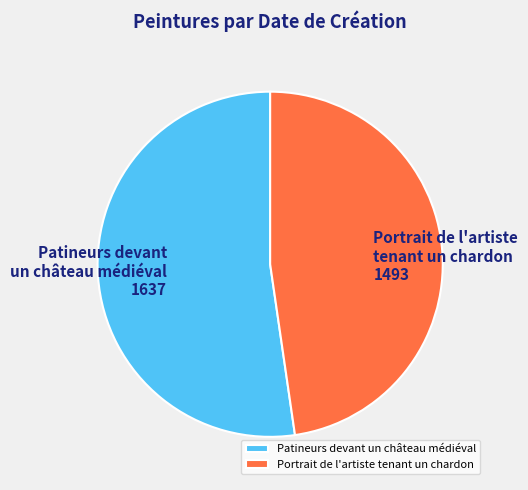

Is the sum of Portrait de l'artiste tenant un chardon and Patineurs devant un château médiéval greater than half?

Yes